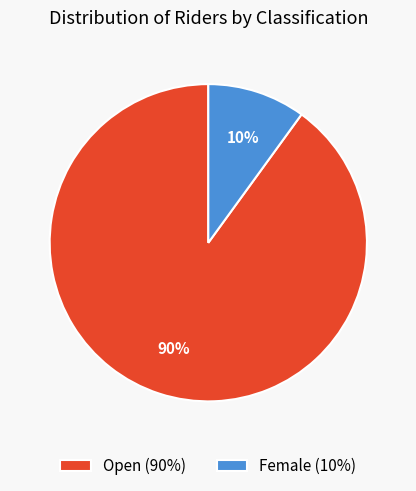

The Female (10%) slice represents 17% of the pie. True or false?

False